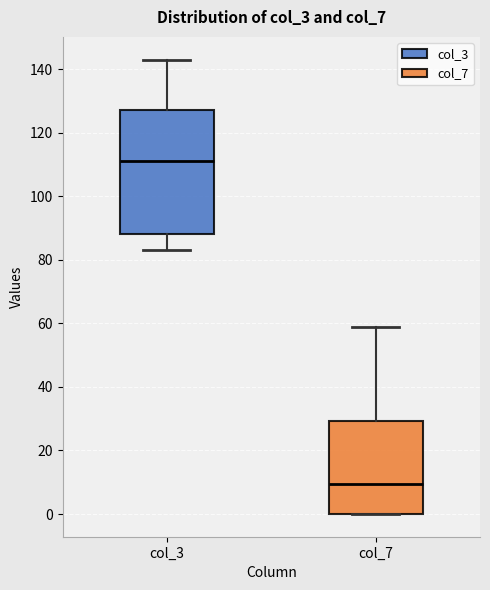

Reading left to right, read every box against the y-axis: the position of its median line, the range the box covers, and the ends of its whiskers. The values are not printed on the chart, so give them approximately, as read against the axis.

col_3: median 112, box 88 to 128, whiskers 84 to 144
col_7: median 10, box 0 to 30, whiskers 0 to 60